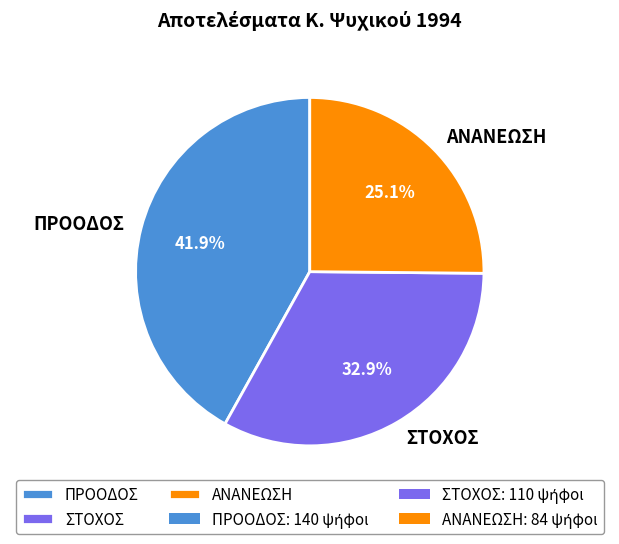

The ΠΡΟΟΔΟΣ slice represents 51% of the pie. True or false?

False